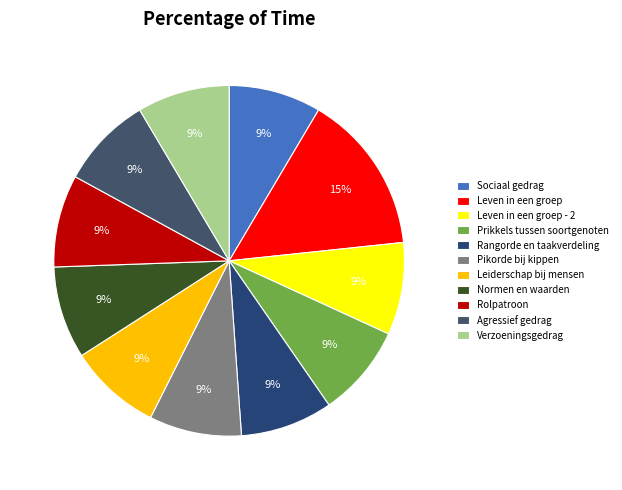

Does any single category account for the majority?

No